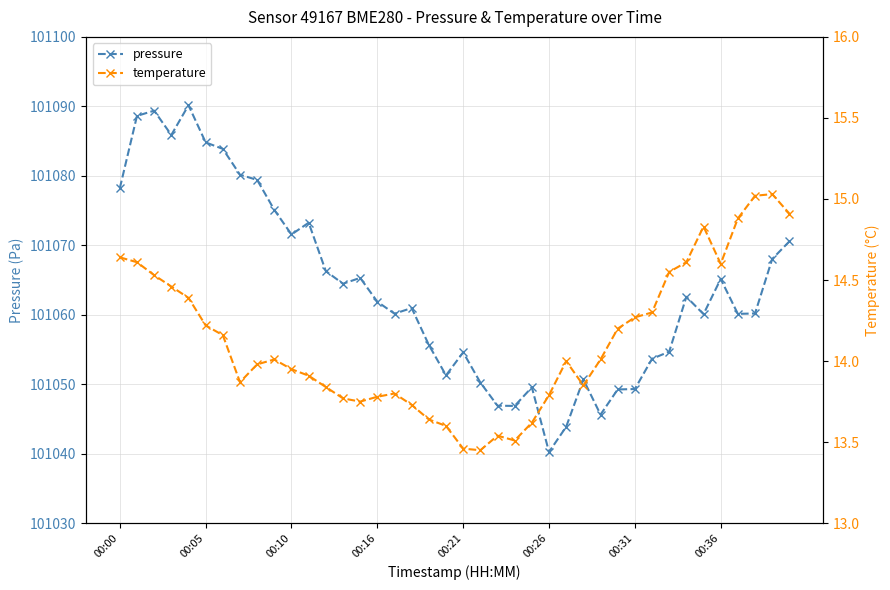

Is it true that pressure equals 138920.8 at 00:31?

False